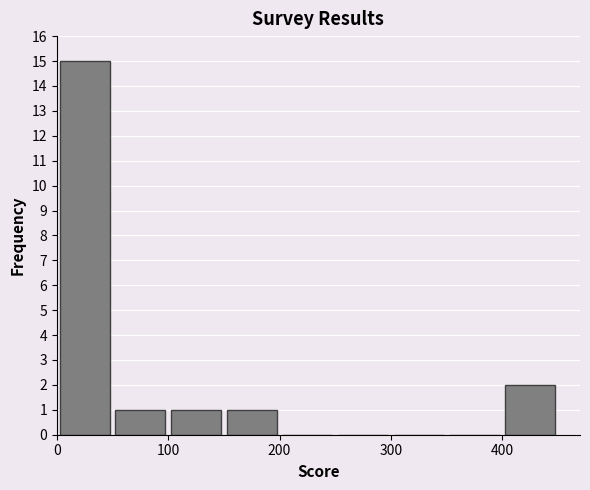

Reading left to right, transcribe this chart: for each bar, give the range it covers on the x-axis and its height. The values are not printed on the chart, so give them approximately, as read against the axis.

0 to 50: 15
50 to 100: 1
100 to 150: 1
150 to 200: 1
200 to 250: 0
250 to 300: 0
300 to 350: 0
350 to 400: 0
400 to 450: 2